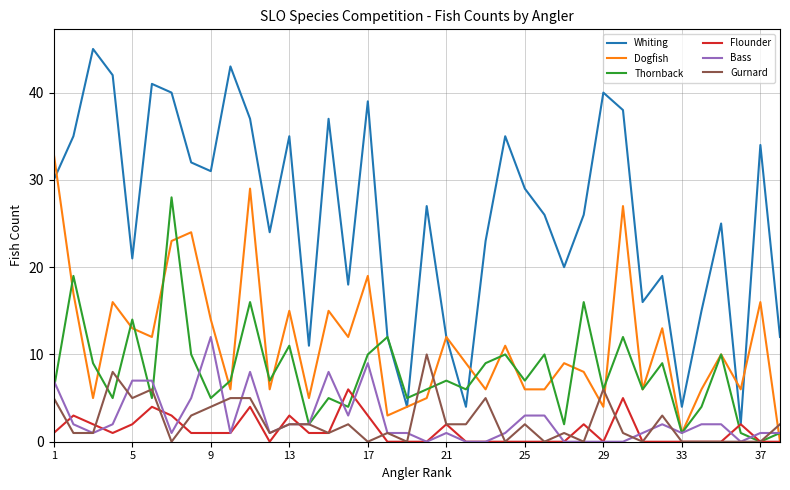

Which series has the widest spread of values?

Whiting